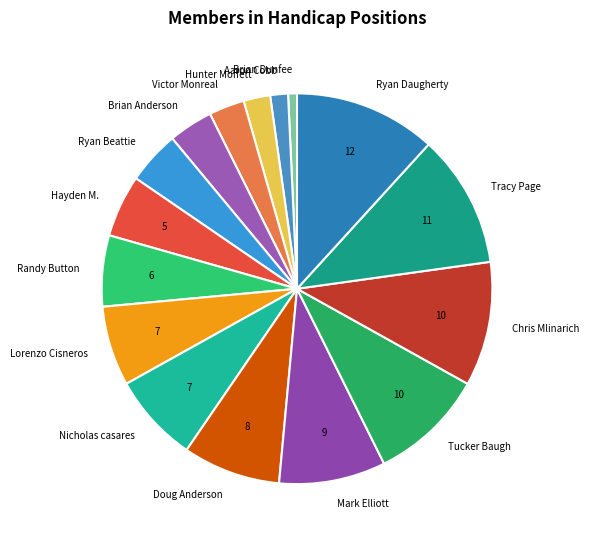

The Ryan Daugherty slice represents 24% of the pie. True or false?

False